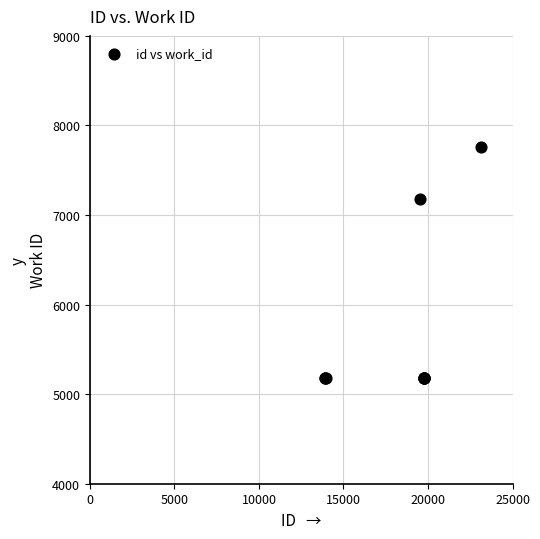

What Y value in the scatter plot is closest to 6465?

7175